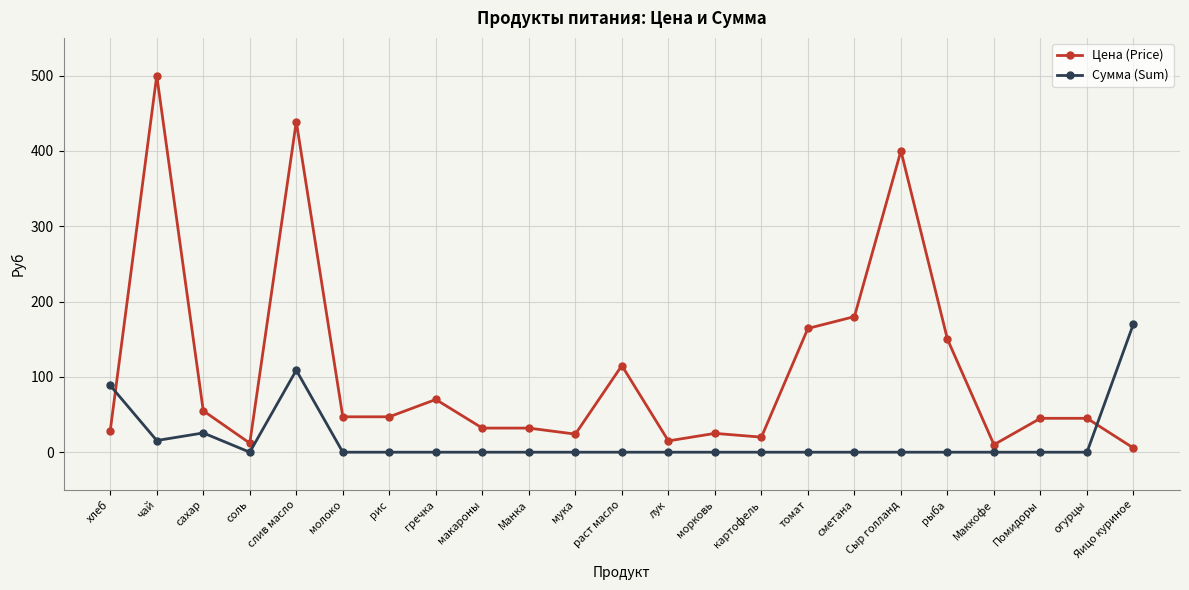

Is this an area chart (filled region under the line)?

No